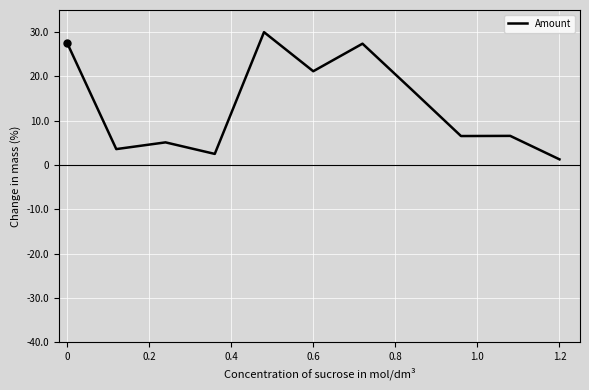

What is the difference between the maximum and minimum values?

28.7